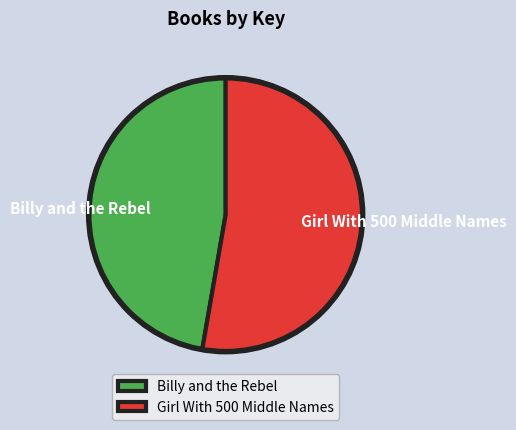

Do Billy and the Rebel and Girl With 500 Middle Names together represent more than half of the pie?

Yes